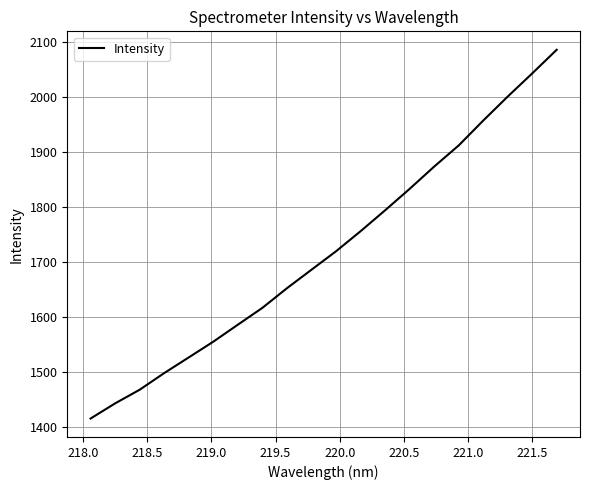

What is the greatest value displayed?

2085.8